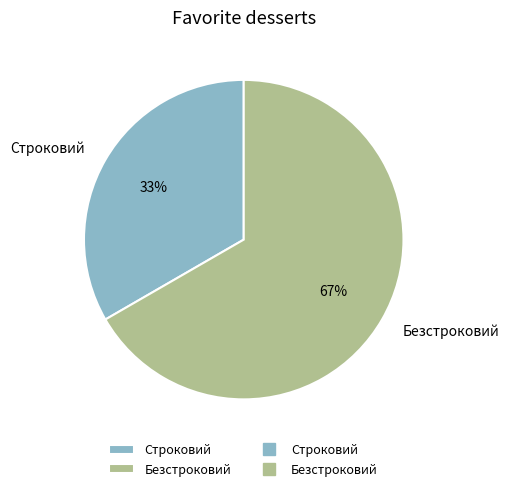

What is the smallest slice in the pie chart?

Строковий